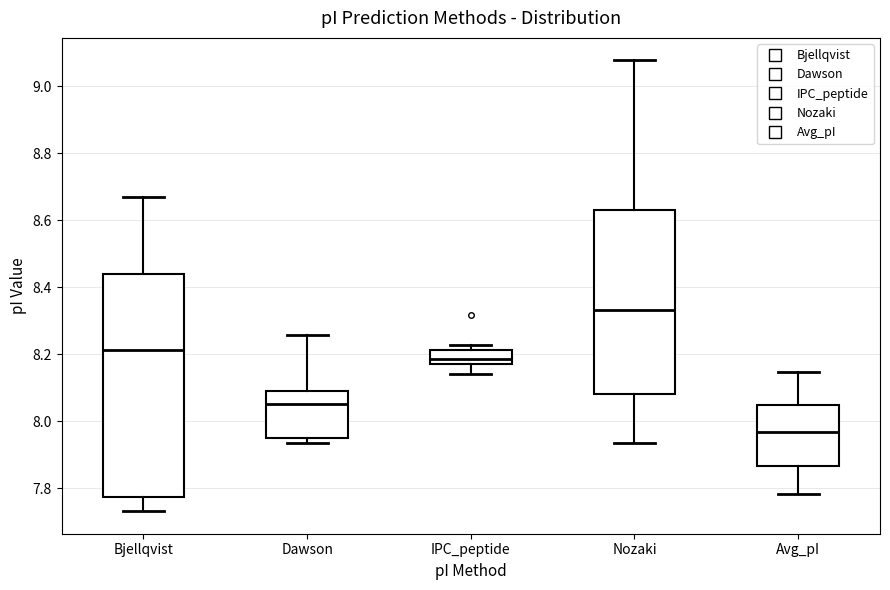

Reading left to right, read every box against the y-axis: the position of its median line, the range the box covers, and the ends of its whiskers. The values are not printed on the chart, so give them approximately, as read against the axis.

Bjellqvist: median 8.22, box 7.78 to 8.44, whiskers 7.74 to 8.66
Dawson: median 8.06, box 7.96 to 8.10, whiskers 7.94 to 8.26
IPC_peptide: median 8.18 (just above the box's lower edge), box 8.18 to 8.22, whiskers 8.14 to 8.22 (just above the box's upper edge)
Nozaki: median 8.34, box 8.08 to 8.64, whiskers 7.94 to 9.08
Avg_pI: median 7.96, box 7.86 to 8.06, whiskers 7.78 to 8.14